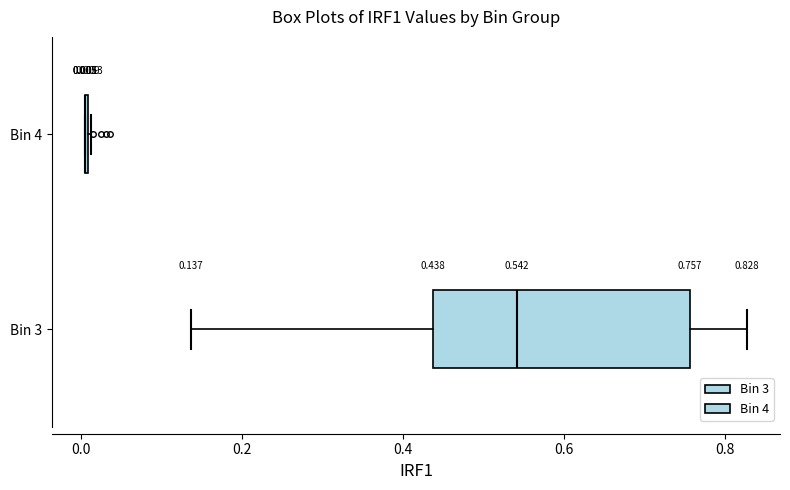

Comparing the boxes themselves (not the whiskers), which one is the widest?

Bin 3